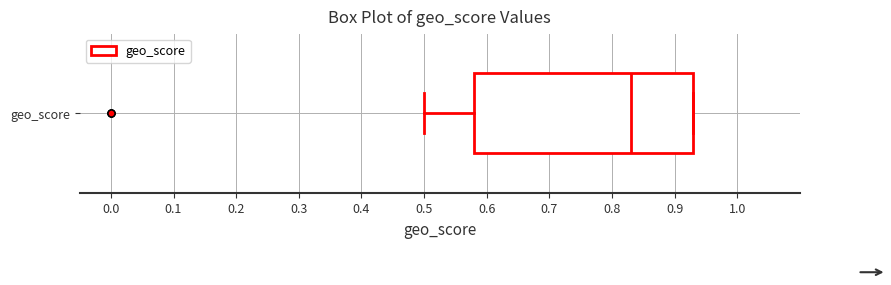

Transcribe this box plot: give where the median line is, the range the box spans, and where the two whiskers end, as read against the x-axis. The values are not printed on the chart, so give them approximately, as read against the axis.

median 0.83, box 0.58 to 0.93, whiskers 0.50 to 0.93